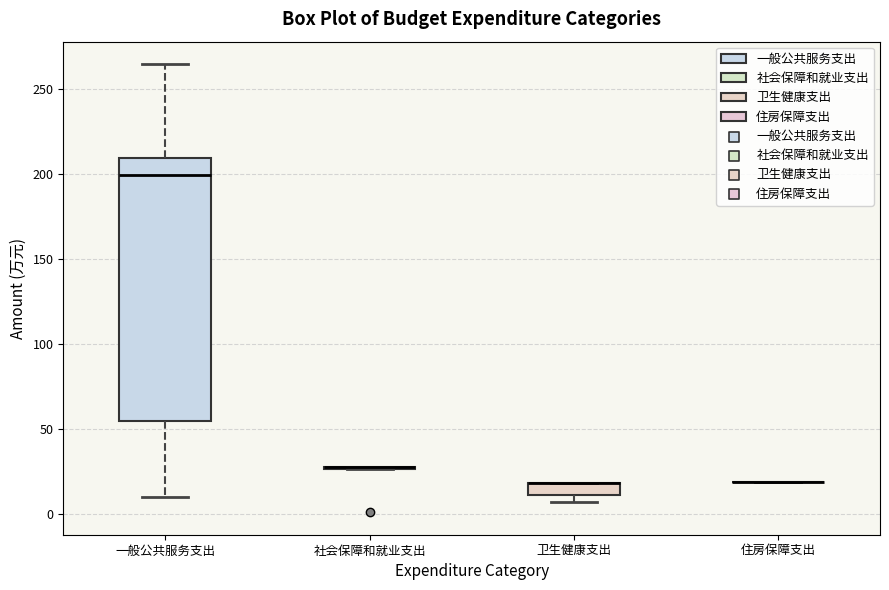

Where is the upper edge of the box for 卫生健康支出 on the y-axis? The values are not printed on the chart, so give them approximately, as read against the axis.

20